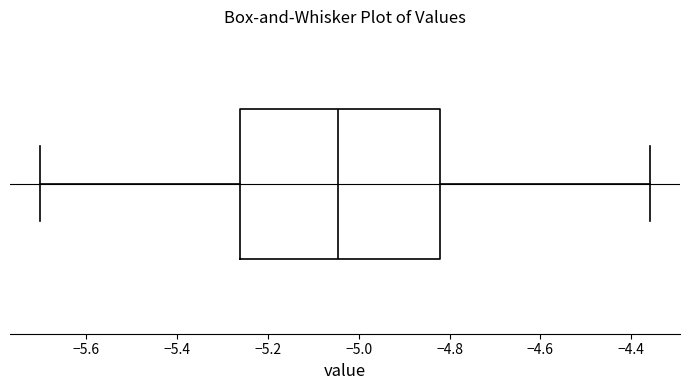

Transcribe this box plot: give where the median line is, the range the box spans, and where the two whiskers end, as read against the x-axis. The values are not printed on the chart, so give them approximately, as read against the axis.

median -5.04, box -5.26 to -4.82, whiskers -5.70 to -4.36